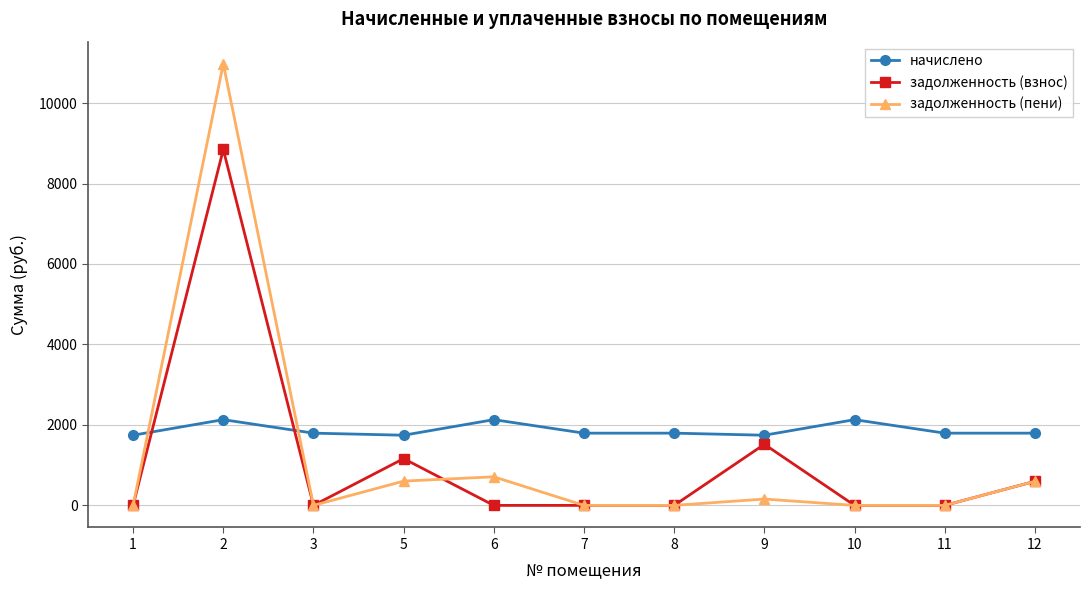

What is the difference between the second highest and second lowest values in the задолженность (взнос) series?

1518.3